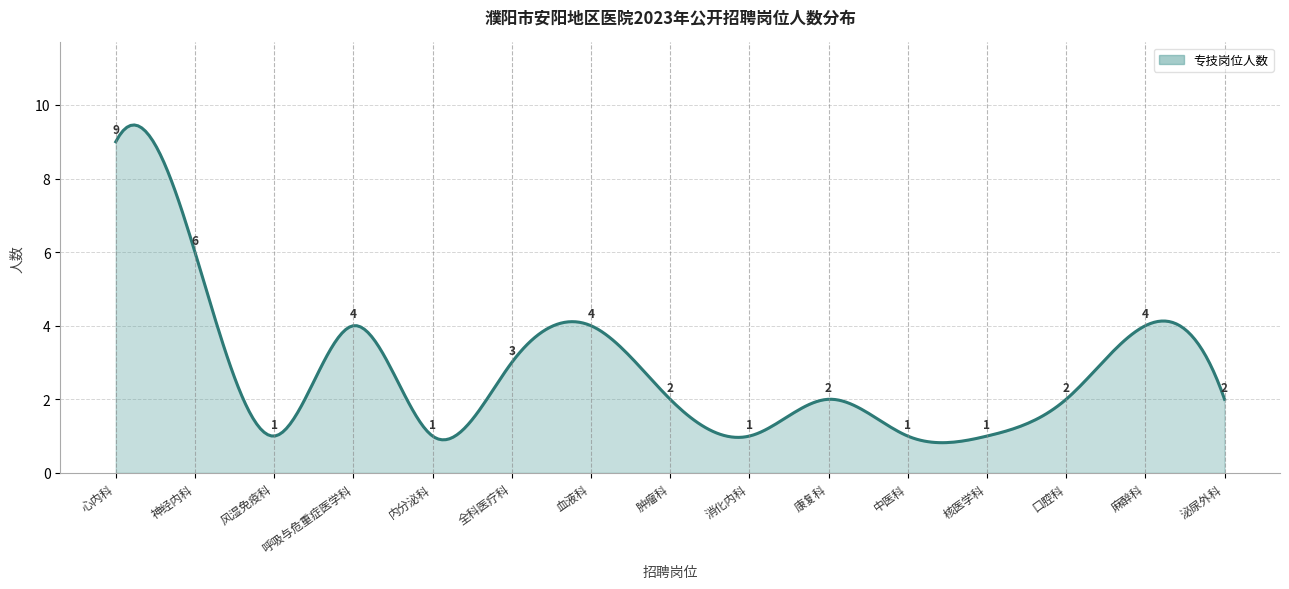

What is the minimum value shown in the chart?

0.8